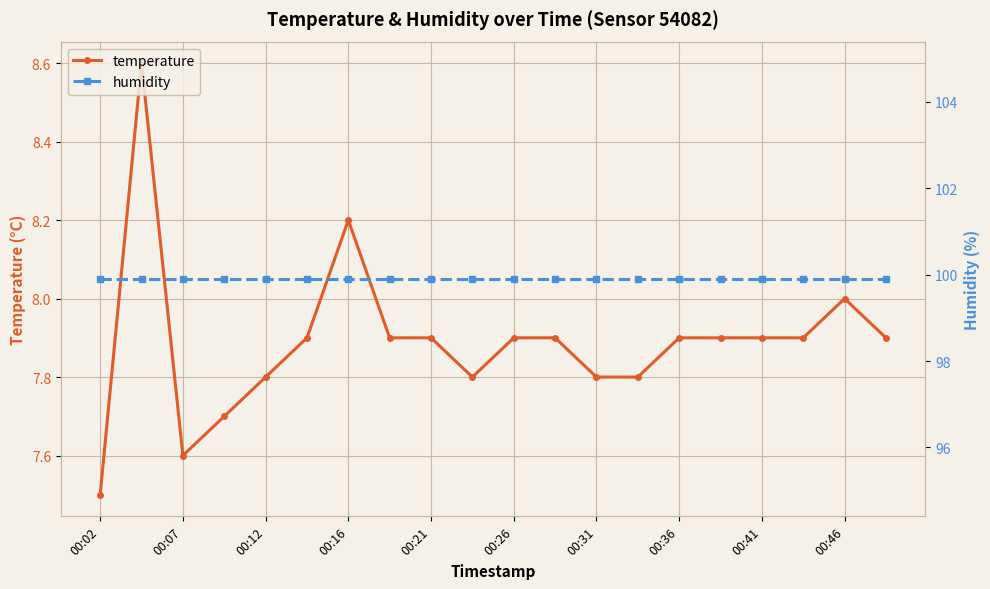

What is the minimum value for temperature?

7.5